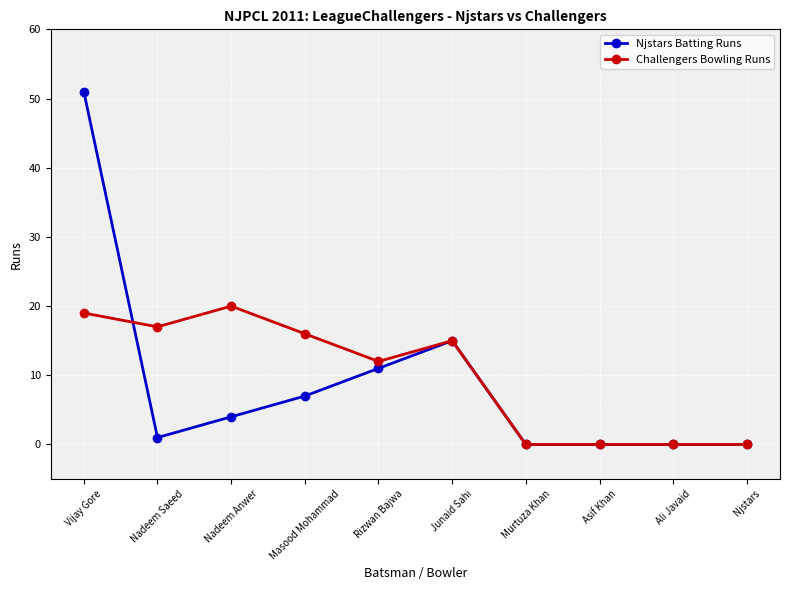

Reading left to right, extract all data points from this chart.

Njstars Batting Runs: Vijay Gore=51	Nadeem Saeed=1	Nadeem Anwer=4	Masood Mohammad=7	Rizwan Bajwa=11	Junaid Sahi=15	Murtuza Khan=0	Asif Khan=0	Ali Javaid=0	Njstars=0
Challengers Bowling Runs: Vijay Gore=19	Nadeem Saeed=17	Nadeem Anwer=20	Masood Mohammad=16	Rizwan Bajwa=12	Junaid Sahi=15	Murtuza Khan=0	Asif Khan=0	Ali Javaid=0	Njstars=0